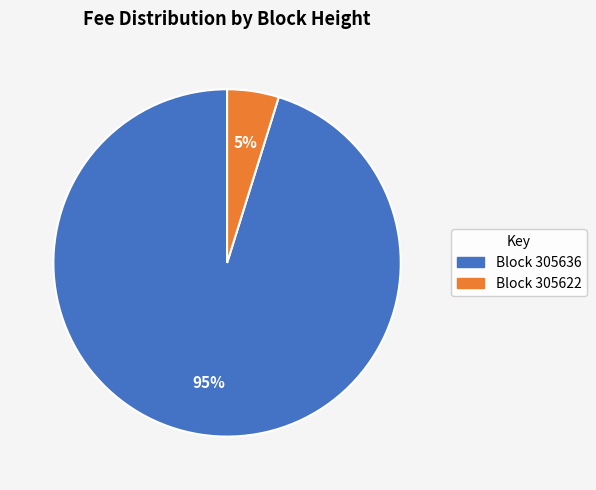

To the nearest percent, what is the difference between the largest and smallest slice percentages?

90%